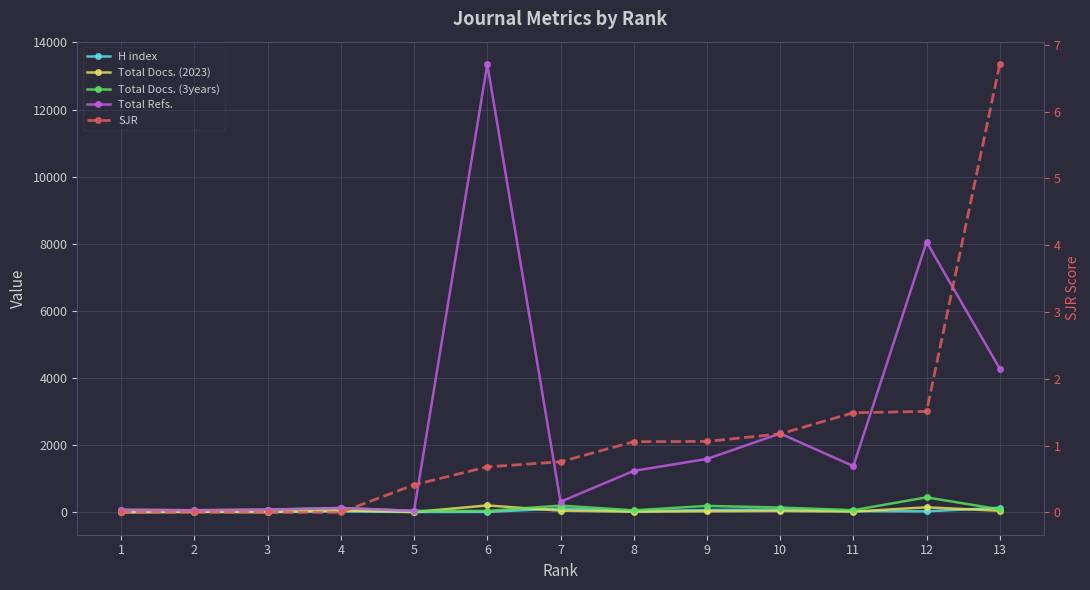

True or false: H index and SJR cross at least once.

False